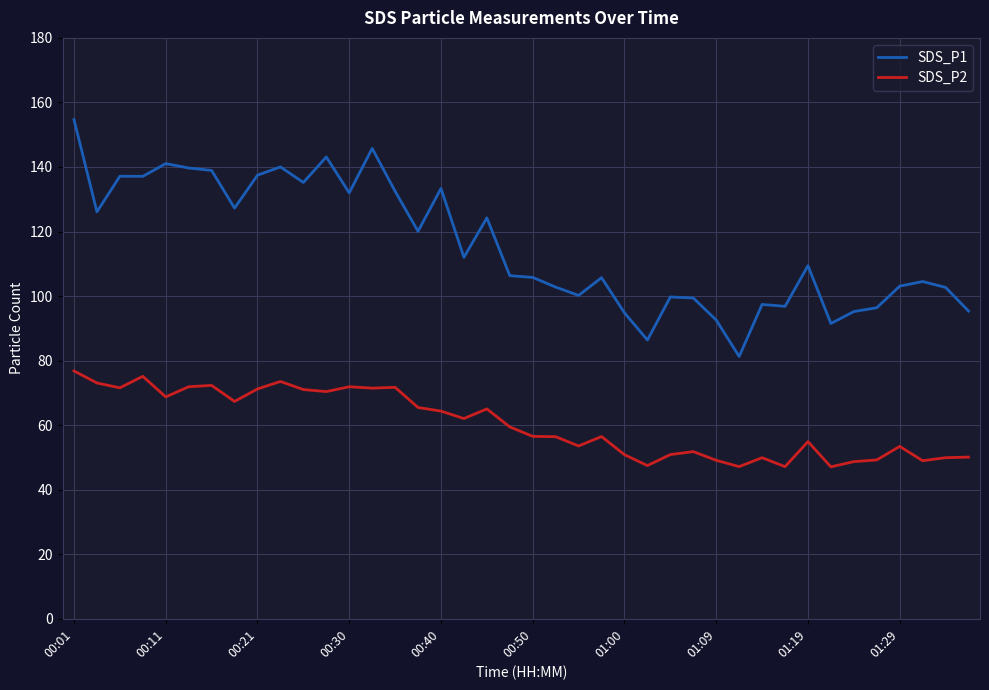

List the series in order of their overall mean, lowest first.

SDS_P2, SDS_P1